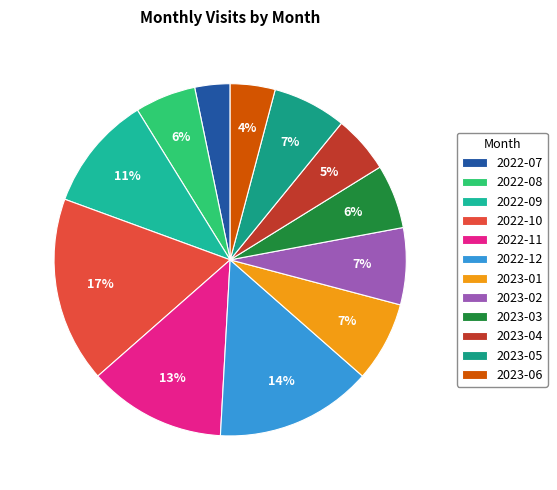

Is 2023-05 the majority of the pie?

No